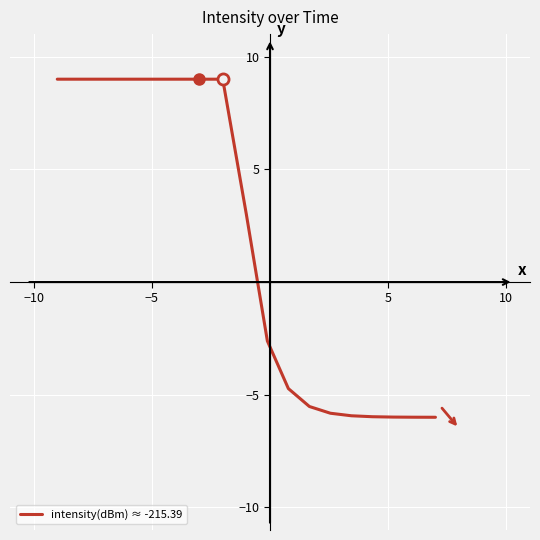

What is the greatest value displayed?

9.0